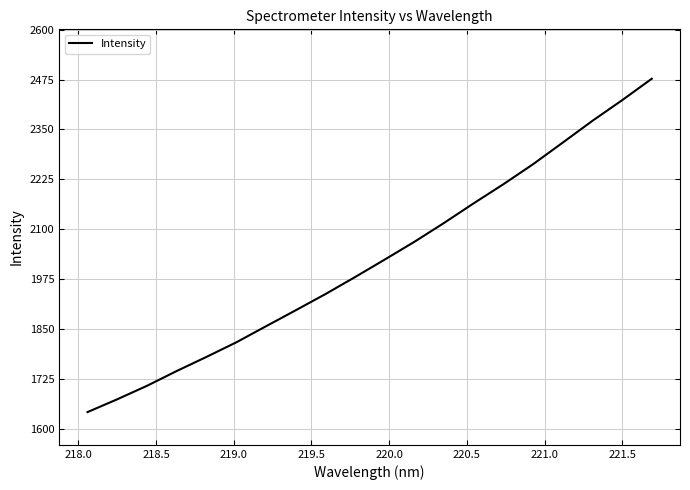

What is the difference between the maximum and minimum values?

835.8